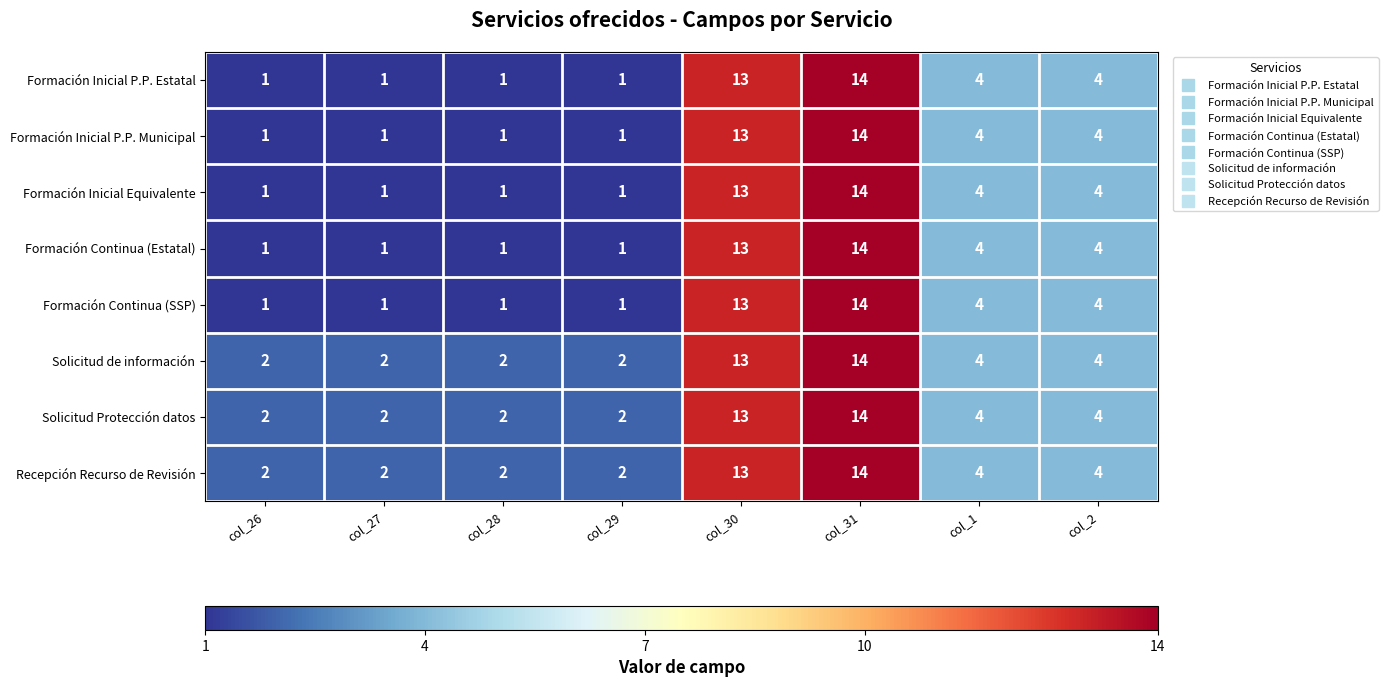

At which label does Recepción Recurso de Revisión first exceed 4?

col_30